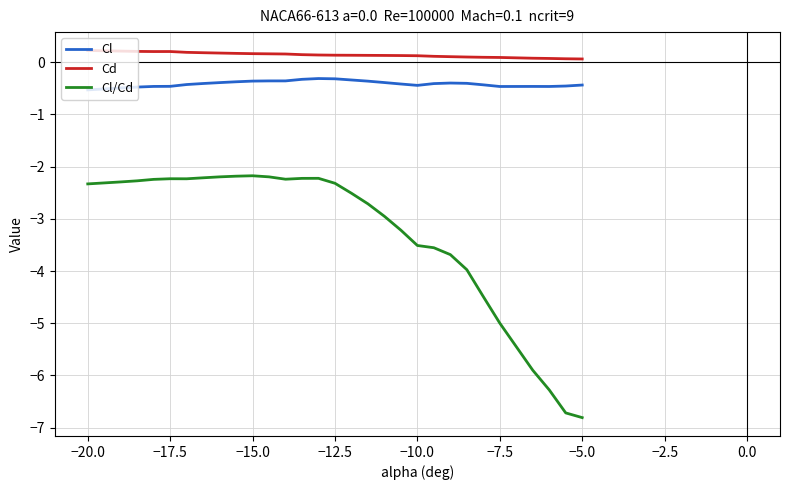

Which series has the widest spread of values?

Cl/Cd